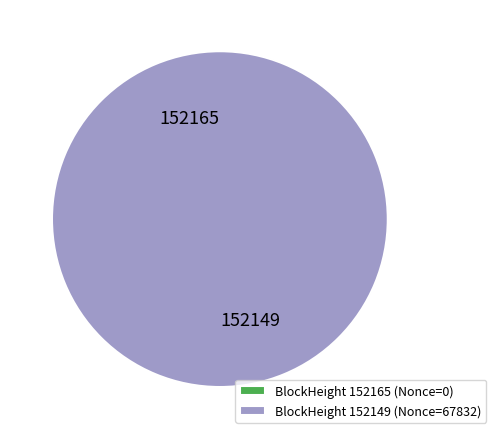

How many segments does this pie chart have?

2